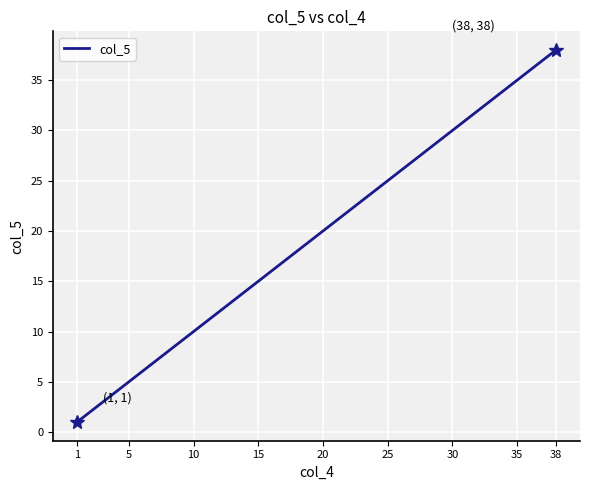

What is the difference between the maximum and minimum values?

37